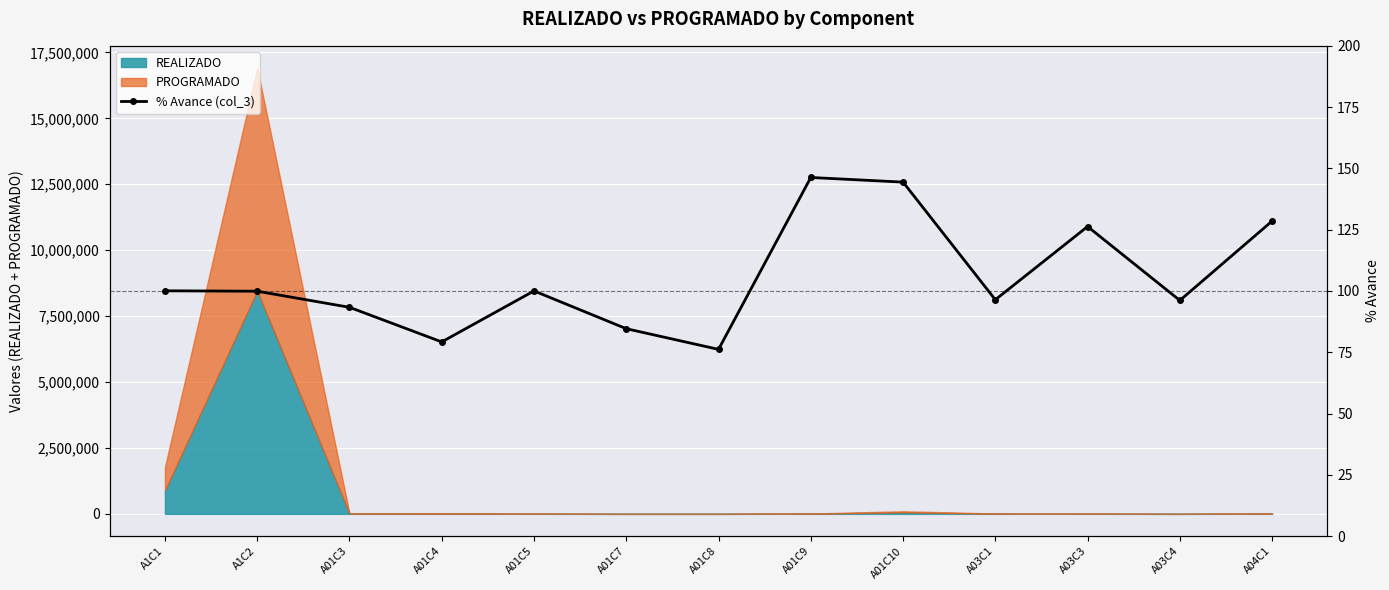

What position from the left is A03C3?

11